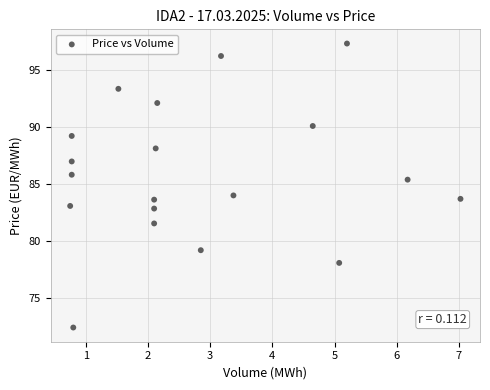

What is the range of X values (max minus min)?

6.3